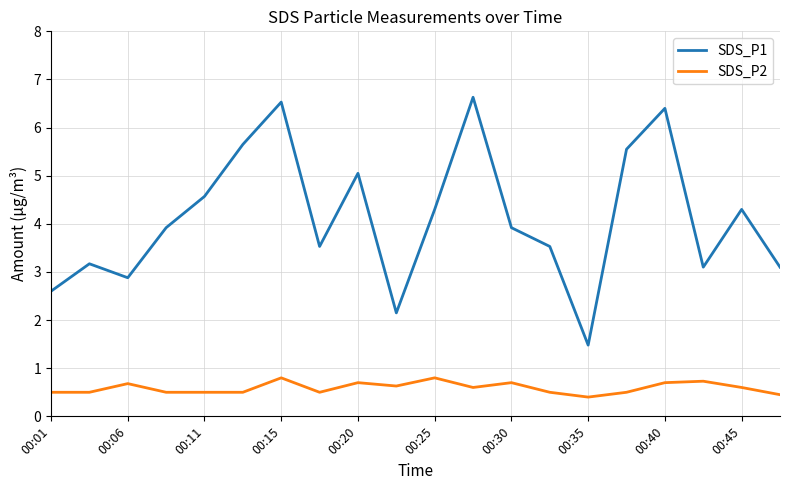

True or false: SDS_P2 and SDS_P1 cross at least once.

False